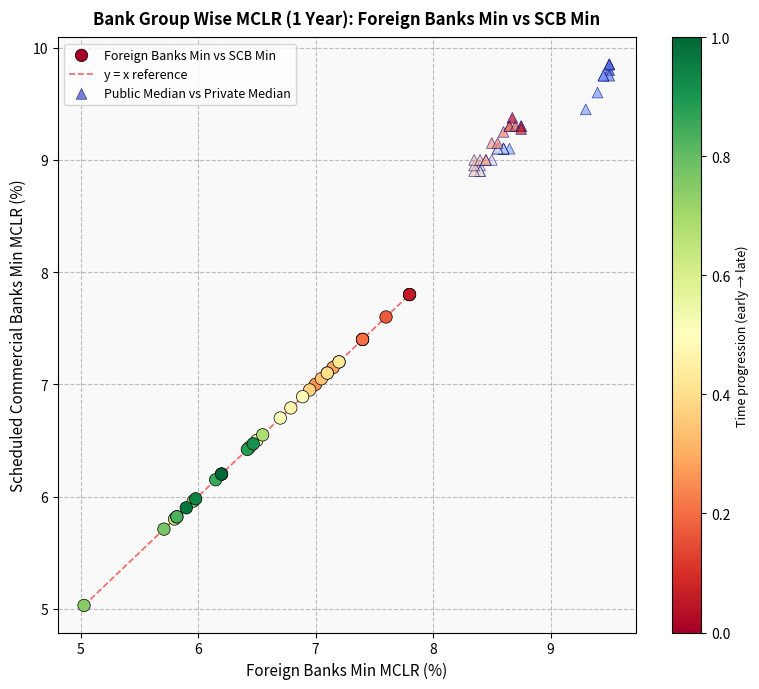

Which series has the widest spread of Y values?

Foreign Banks Min vs SCB Min